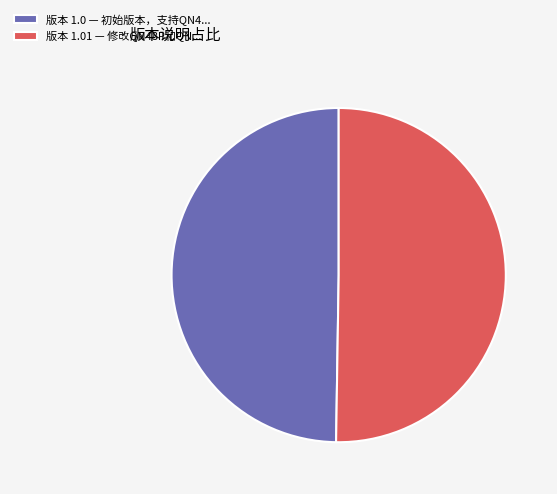

The 版本 1.0 — 初始版本，支持QN4... slice represents 36% of the pie. True or false?

False